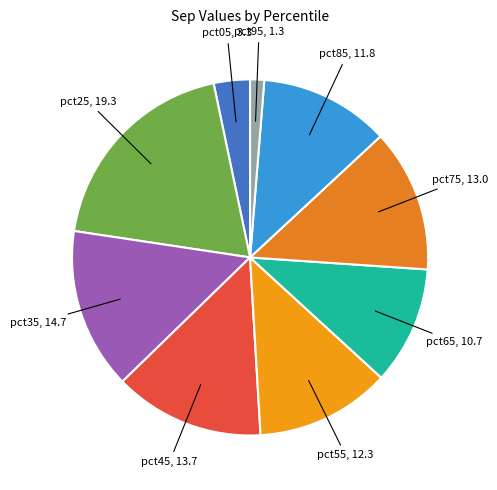

True or false: pct95 accounts for 1% of the total.

True